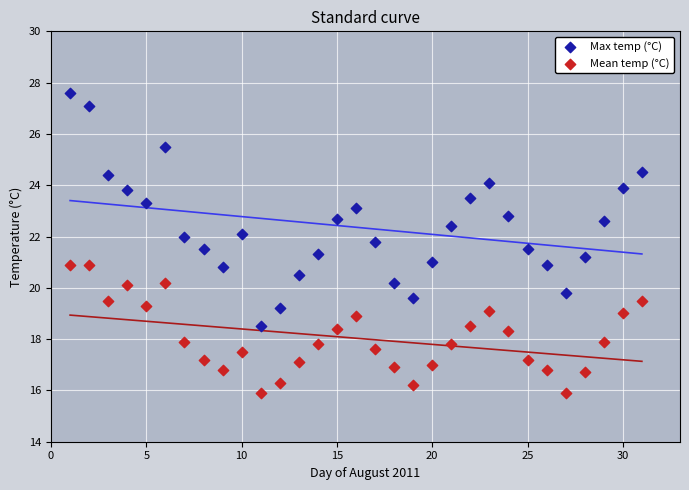

Which series reaches the maximum Y coordinate?

Max temp (°C)